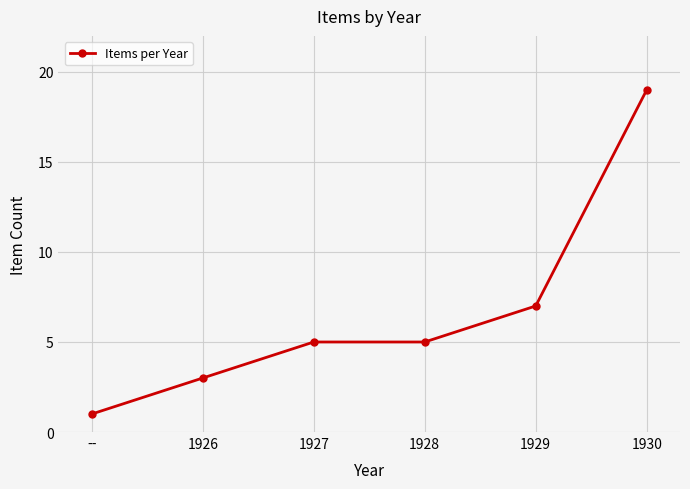

What is the value of the 5th point from the left?

7